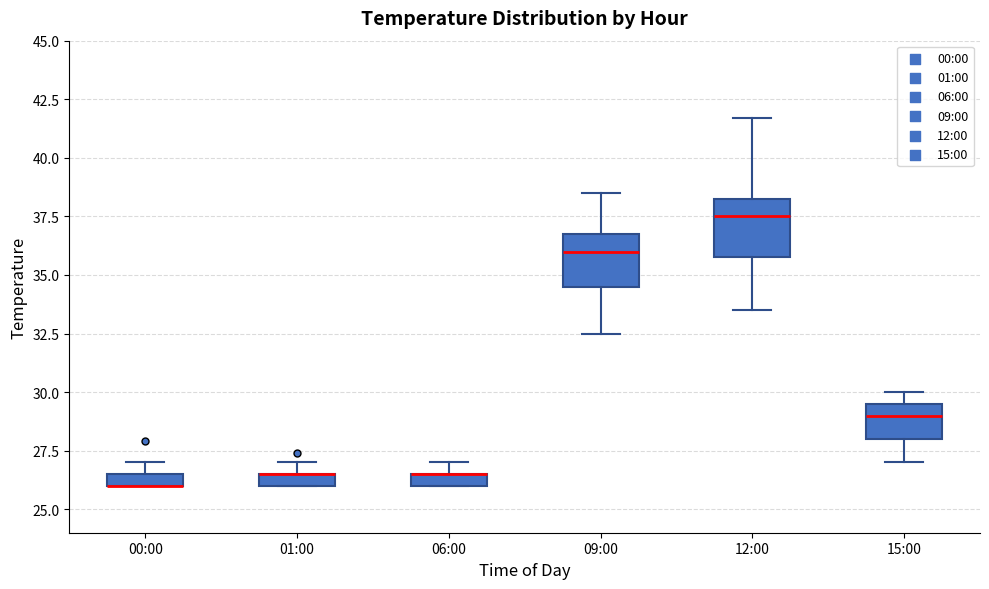

Where is the upper edge of the box for 01:00 on the y-axis? The values are not printed on the chart, so give them approximately, as read against the axis.

26.5